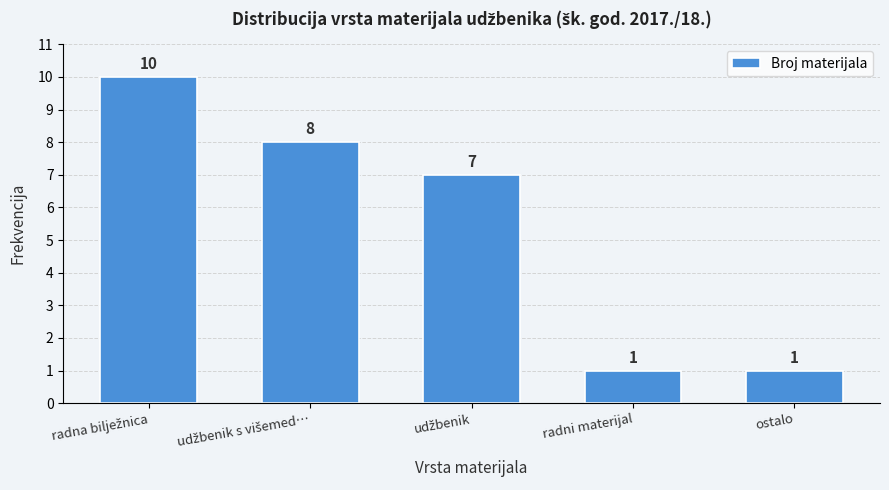

Reading left to right, extract all data points from this chart.

10	8	7	1	1